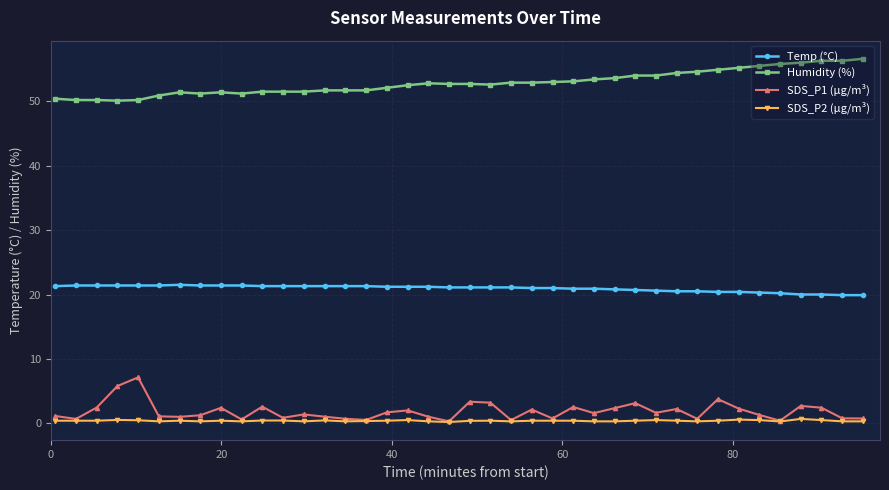

What are all the series names shown in the legend?

Temp (°C), Humidity (%), SDS_P1 (µg/m³), SDS_P2 (µg/m³)